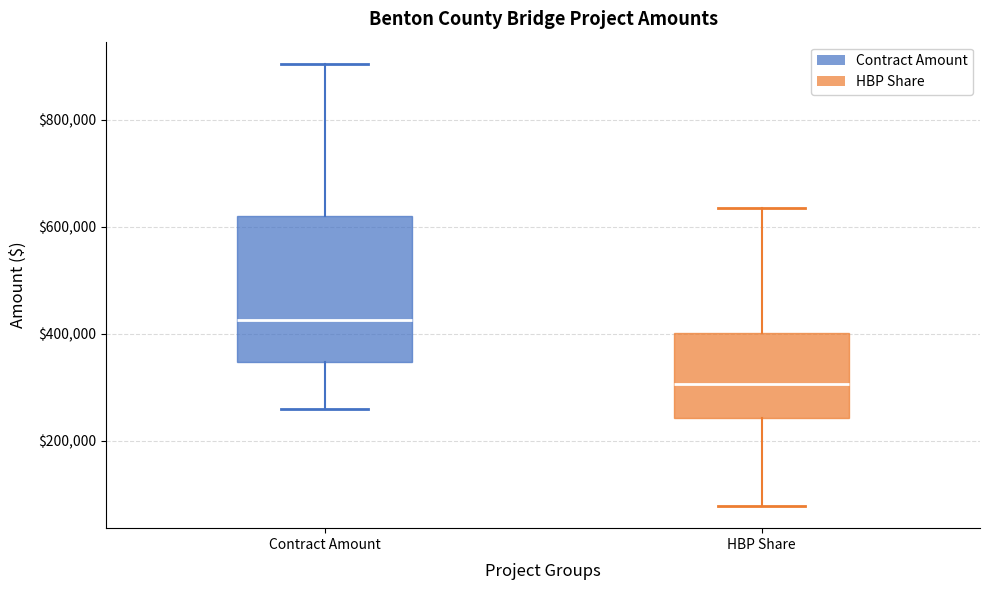

Where does the lower whisker of the box for Contract Amount end on the y-axis? The values are not printed on the chart, so give them approximately, as read against the axis.

260000